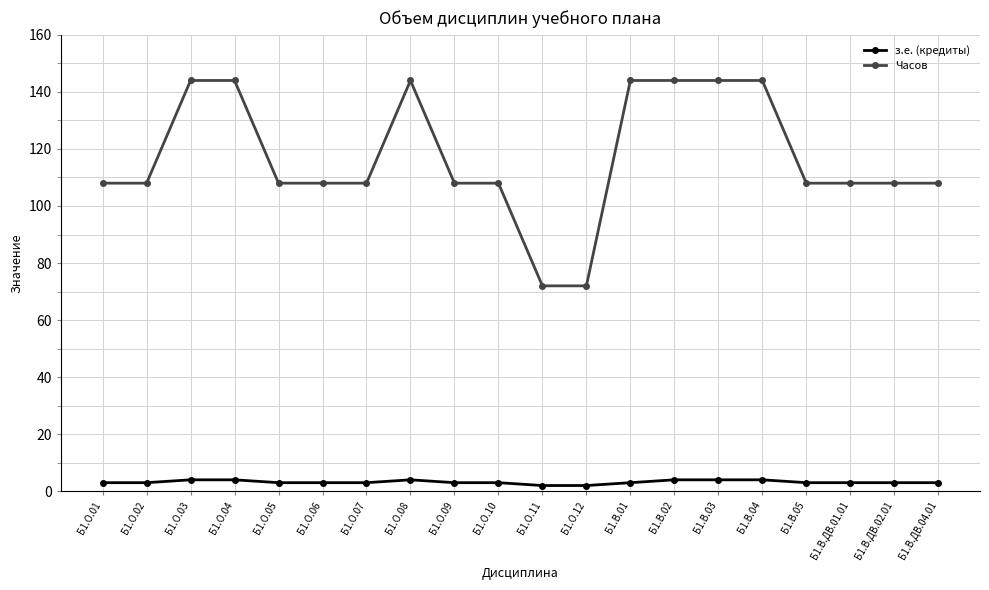

Between Б1.О.01 and Б1.О.12, which series saw the biggest shift?

Часов